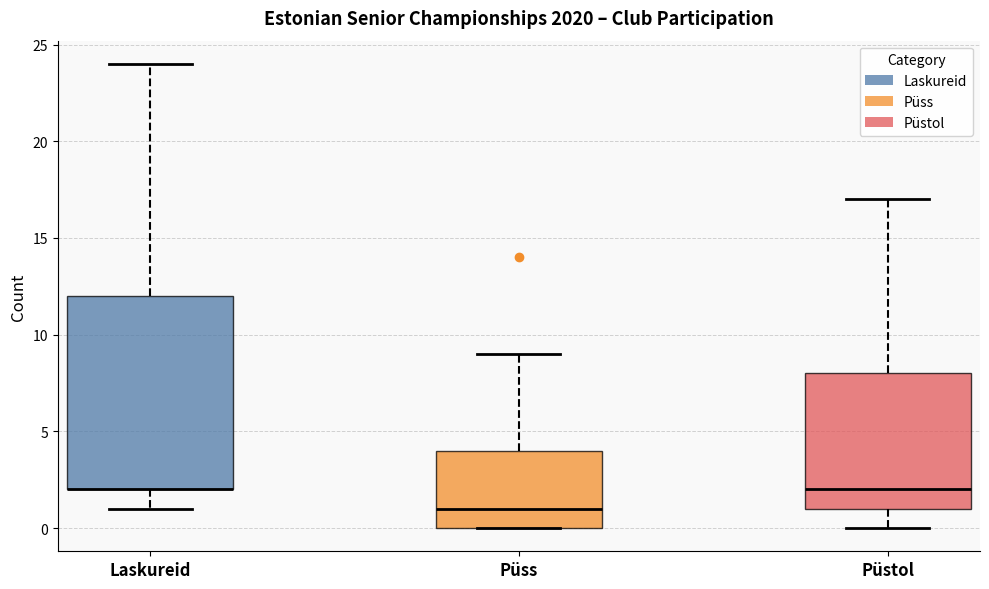

Where does the upper whisker of the box for Püstol end on the y-axis? The values are not printed on the chart, so give them approximately, as read against the axis.

17